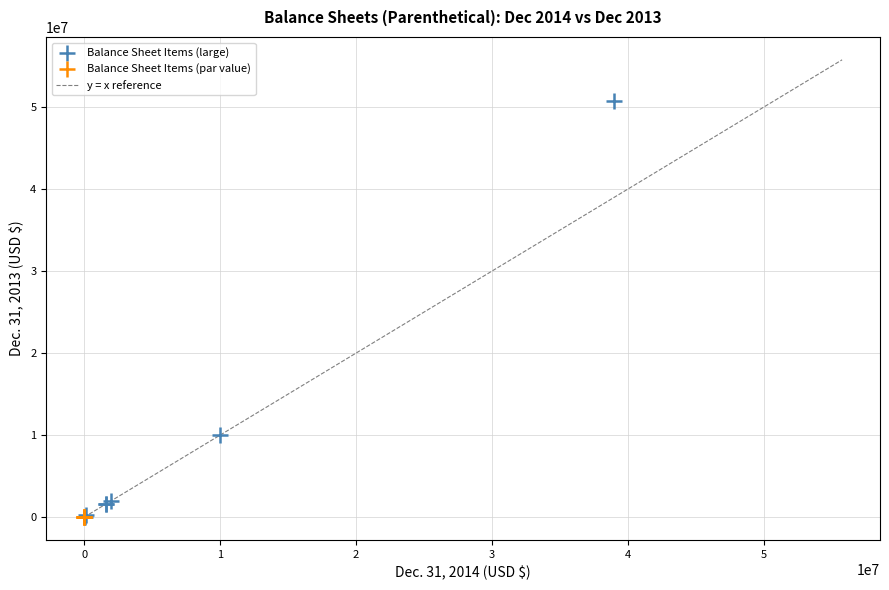

Which series reaches the maximum Y coordinate?

Balance Sheet Items (large)